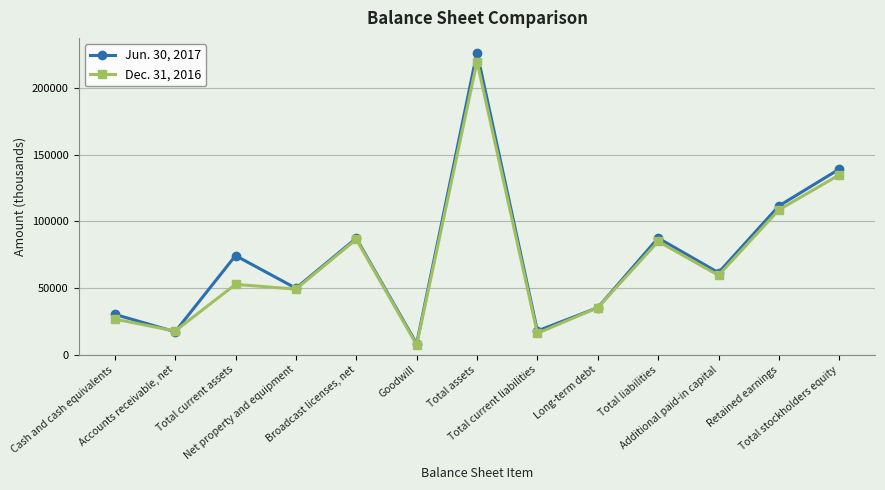

Where do Dec. 31, 2016 and Jun. 30, 2017 first cross each other?

Cash and cash equivalents and Accounts receivable, net